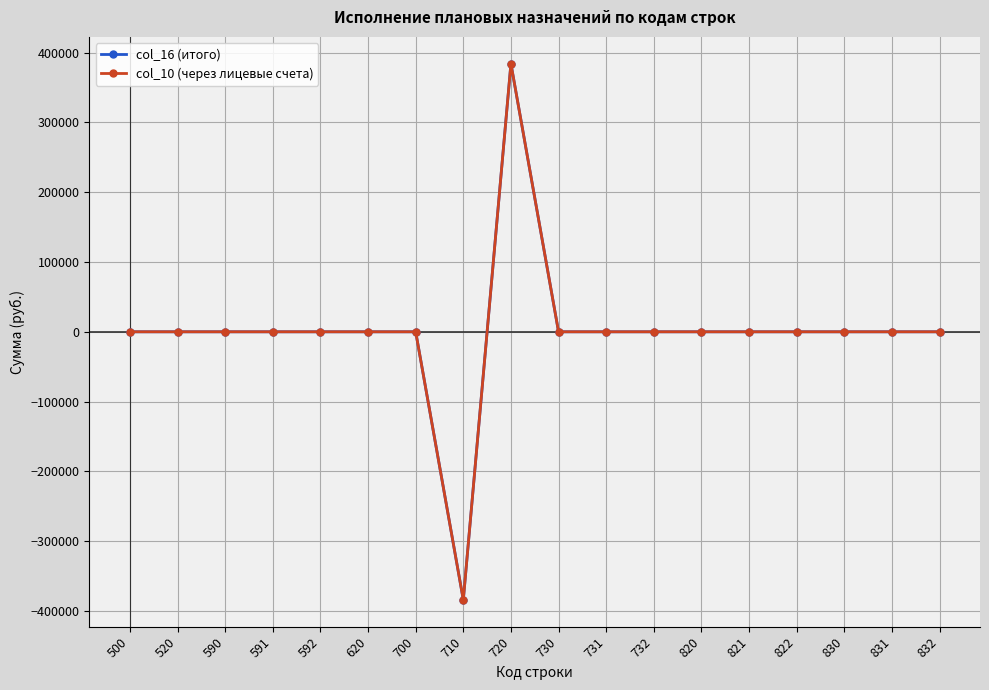

The col_10 (через лицевые счета) series shows 0.0 at 700. True or false?

True